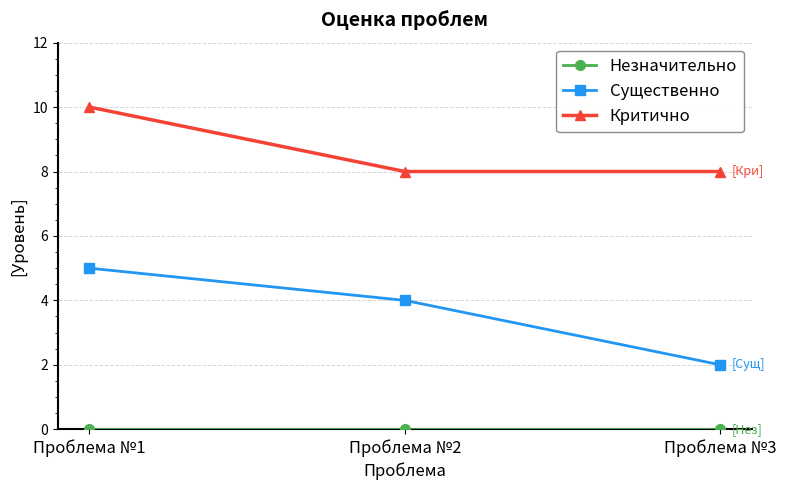

At which category is the sum across all series the highest?

Проблема №1